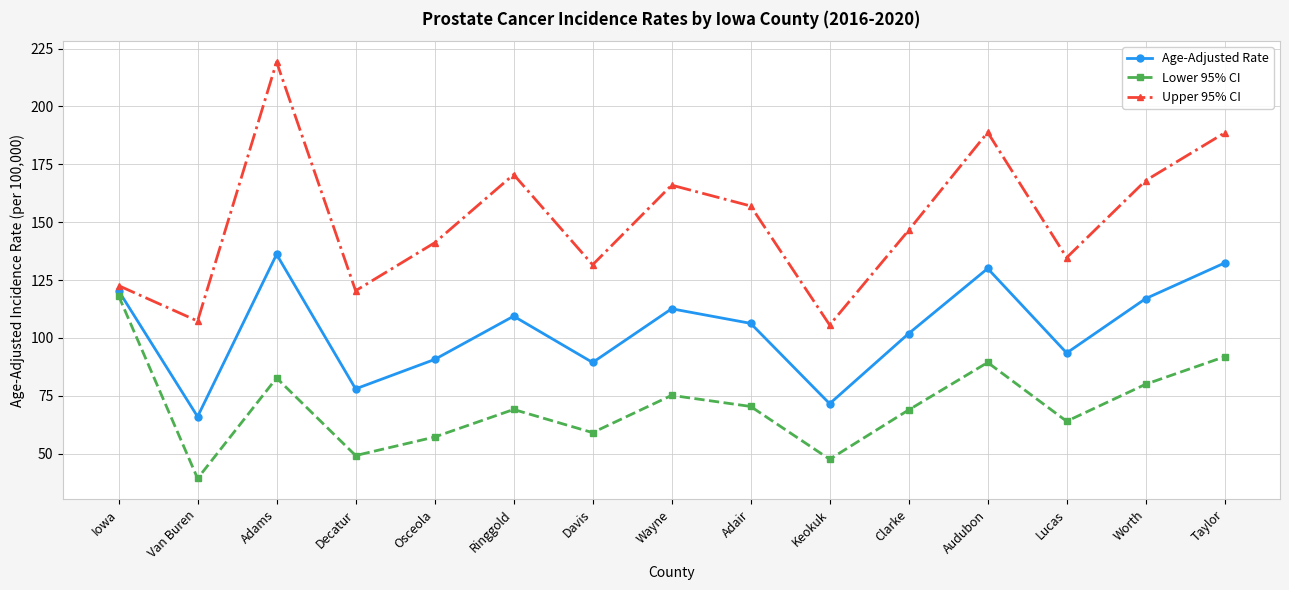

How many interior local peaks does the Age-Adjusted Rate series have?

4